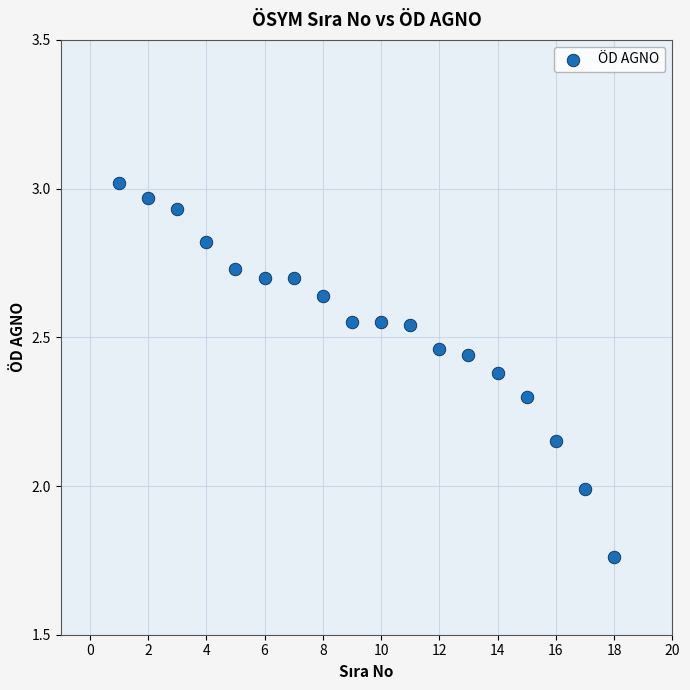

What is the range of X values (max minus min)?

17.0